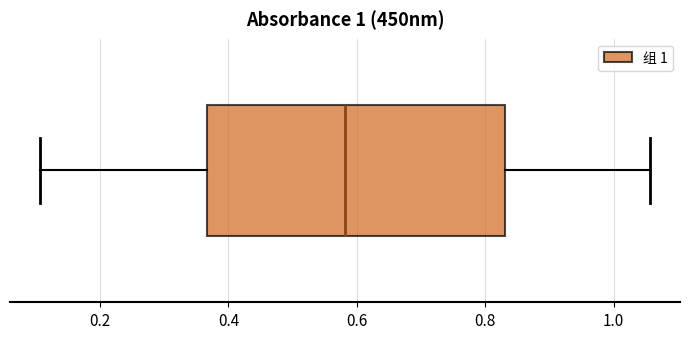

Read this box plot against the x-axis: the position of the median line, the range covered by the box, and the ends of both whiskers. The values are not printed on the chart, so give them approximately, as read against the axis.

median 0.58, box 0.36 to 0.84, whiskers 0.10 to 1.06